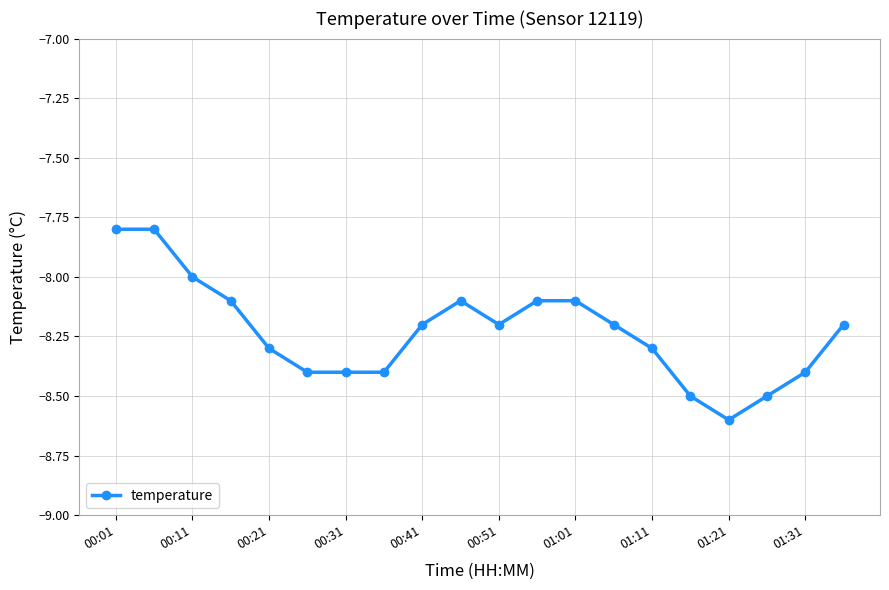

Reading right to left, what are all the values shown in this chart?

-8.2	-8.4	-8.5	-8.6	-8.5	-8.3	-8.2	-8.1	-8.1	-8.2	-8.1	-8.2	-8.4	-8.4	-8.4	-8.3	-8.1	-8.0	-7.8	-7.8